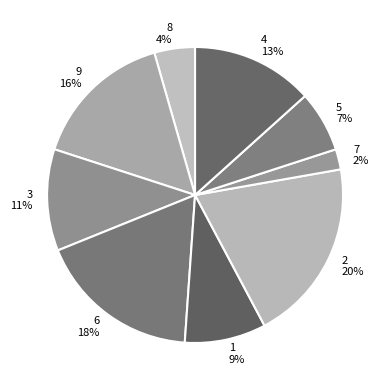

Combined, do 6 and 1 account for over 50%?

No